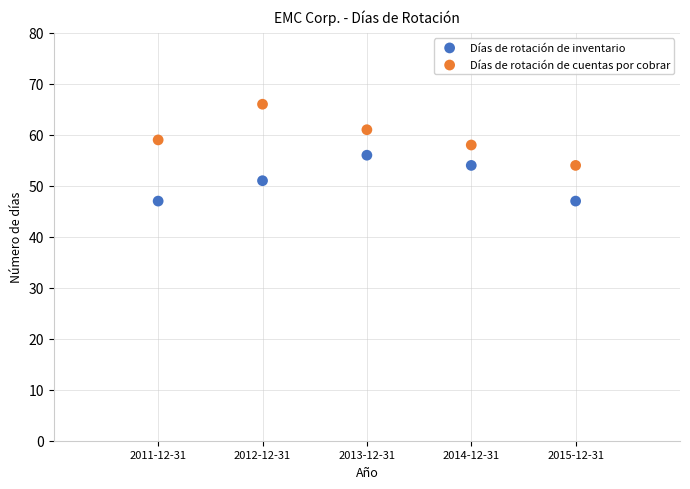

Which series has the widest spread of Y values?

Días de rotación de cuentas por cobrar